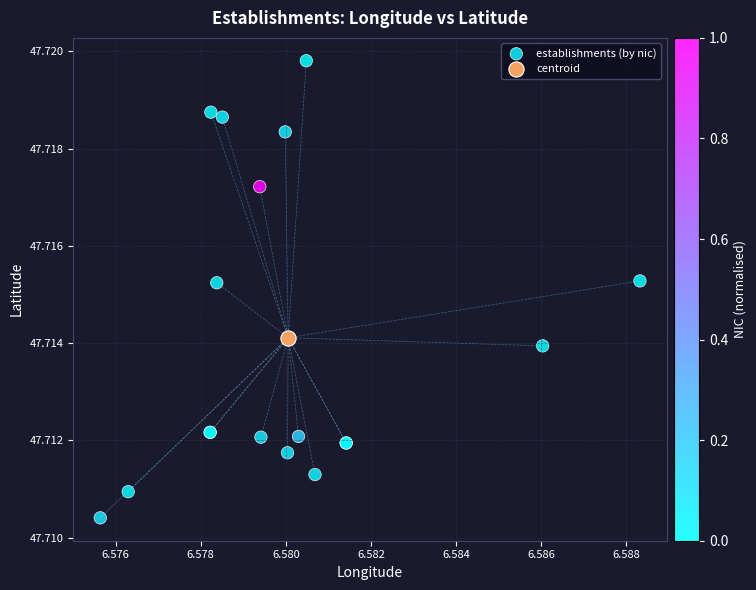

What are all the series names shown in the legend?

establishments (by nic), centroid